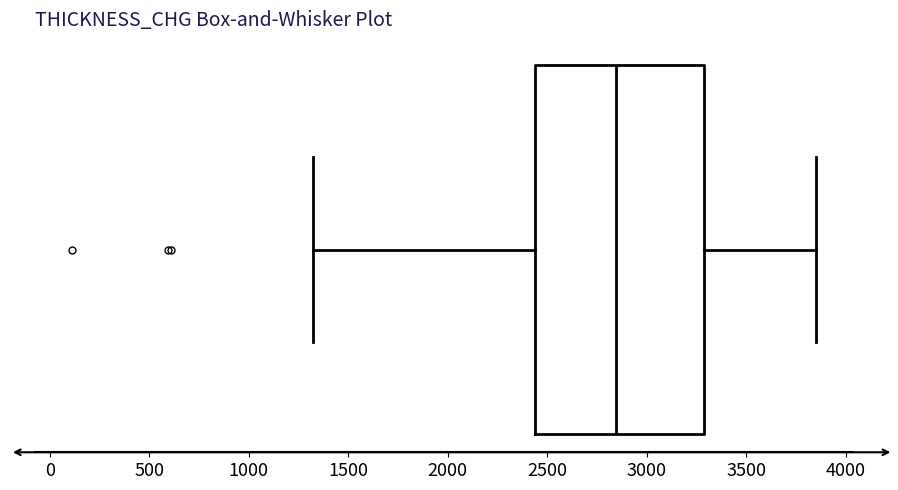

Read this box plot against the x-axis: the position of the median line, the range covered by the box, and the ends of both whiskers. The values are not printed on the chart, so give them approximately, as read against the axis.

median 2850, box 2450 to 3300, whiskers 1300 to 3850